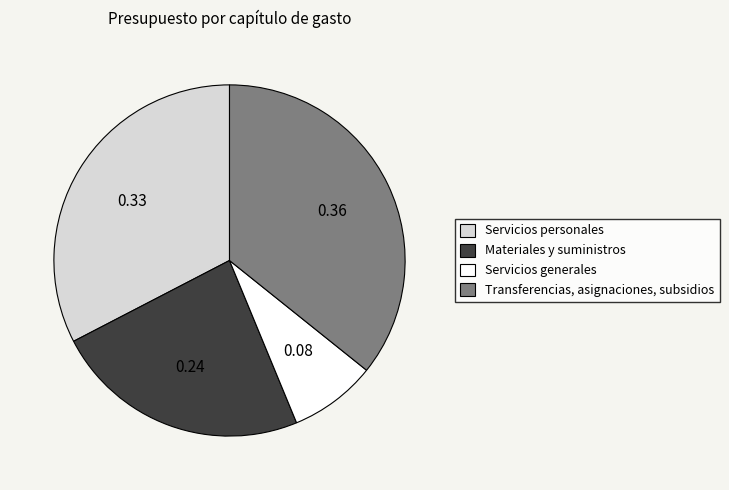

Approximately how many times larger is the value at Servicios personales compared to Servicios generales?

4.1